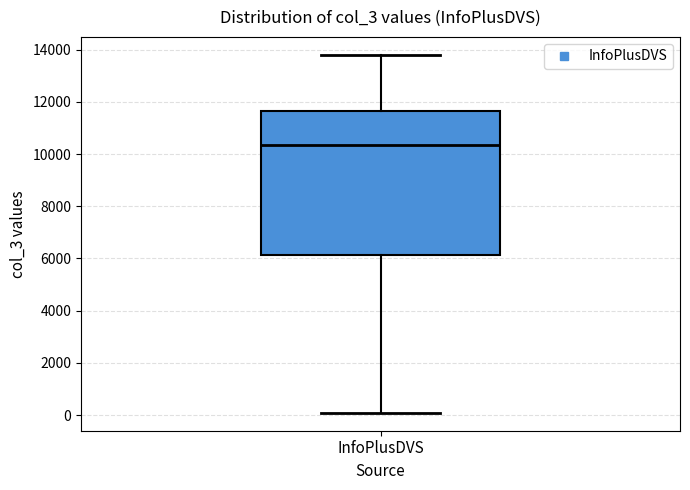

Read this box plot against the y-axis: the position of the median line, the range covered by the box, and the ends of both whiskers. The values are not printed on the chart, so give them approximately, as read against the axis.

median 10400, box 6200 to 11600, whiskers 0 to 13800